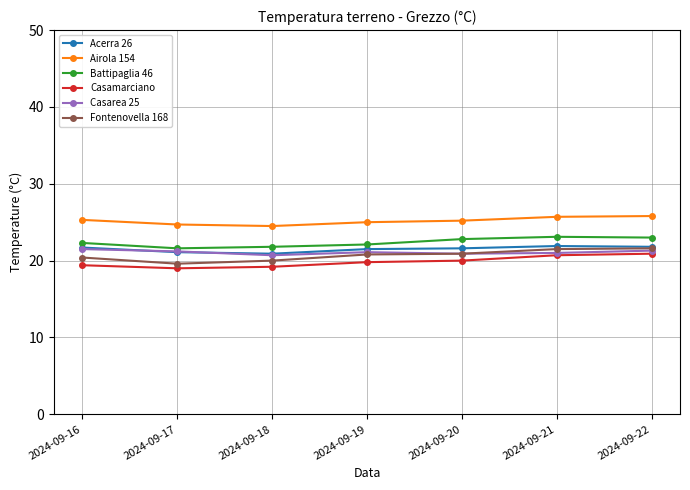

What is the sum of all Fontenovella 168 values?

144.8